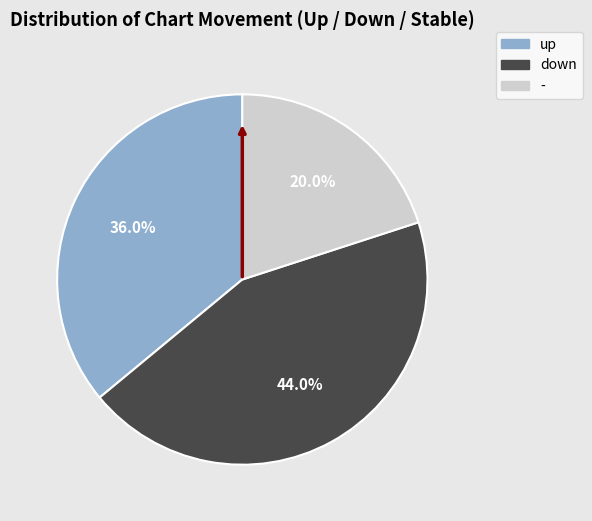

To the nearest percent, what percentage of the pie is up?

36%